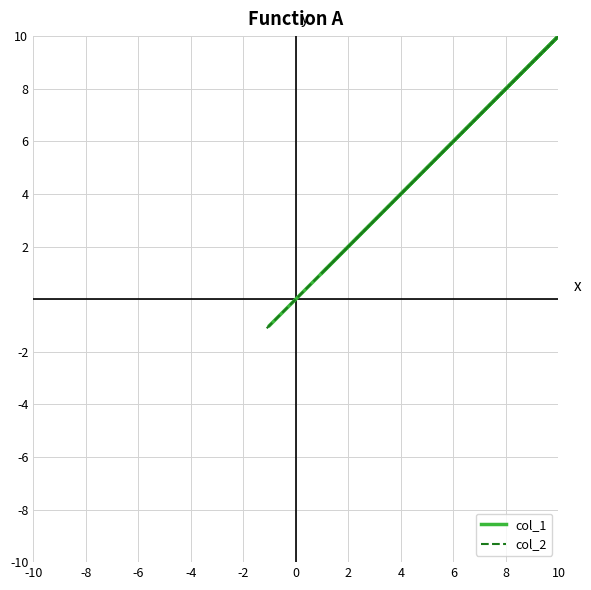

What are all the series names shown in the legend?

col_1, col_2